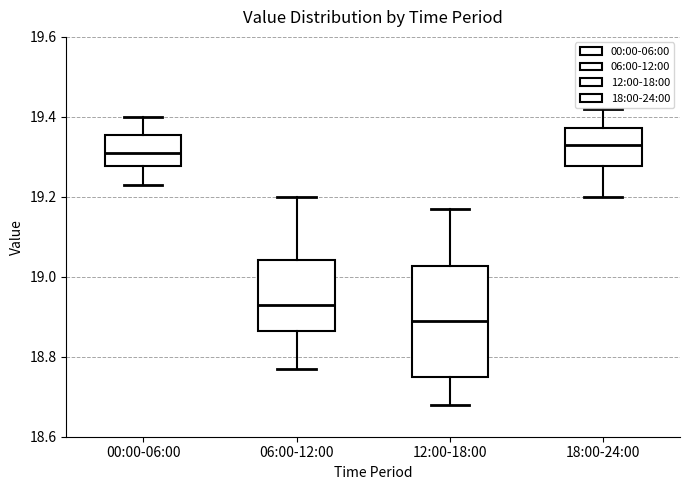

Where is the lower edge of the box for 06:00-12:00 on the y-axis? The values are not printed on the chart, so give them approximately, as read against the axis.

18.86